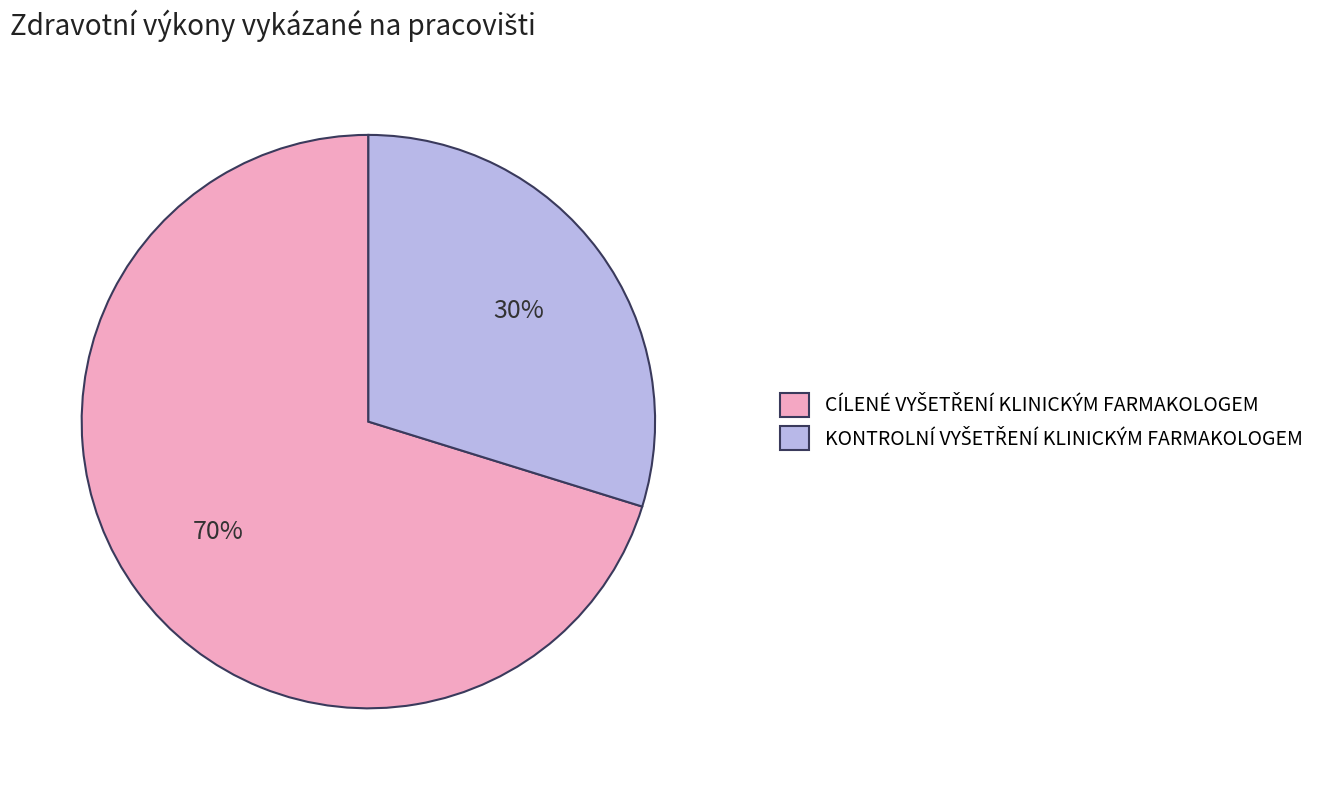

Count the number of slices in the pie.

2